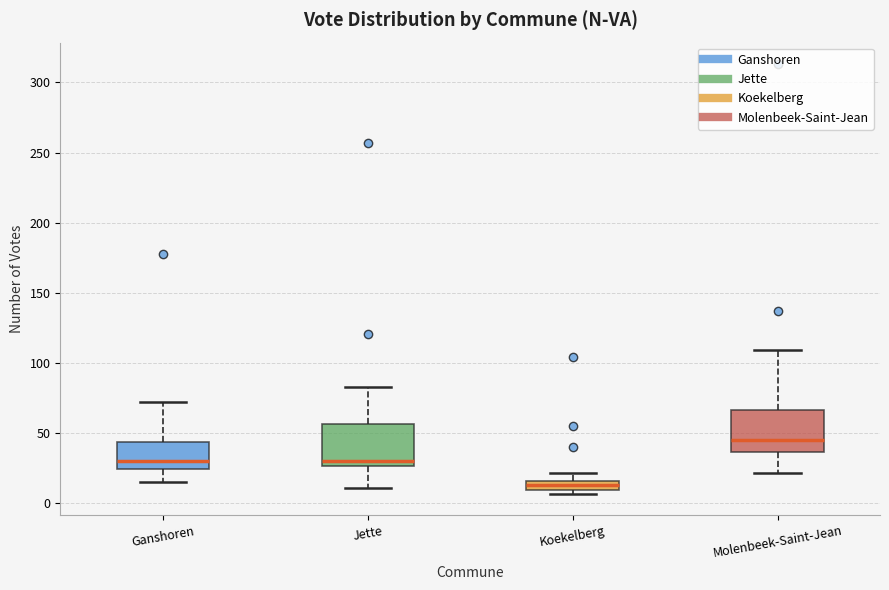

Where is the upper edge of the box for Koekelberg on the y-axis? The values are not printed on the chart, so give them approximately, as read against the axis.

15